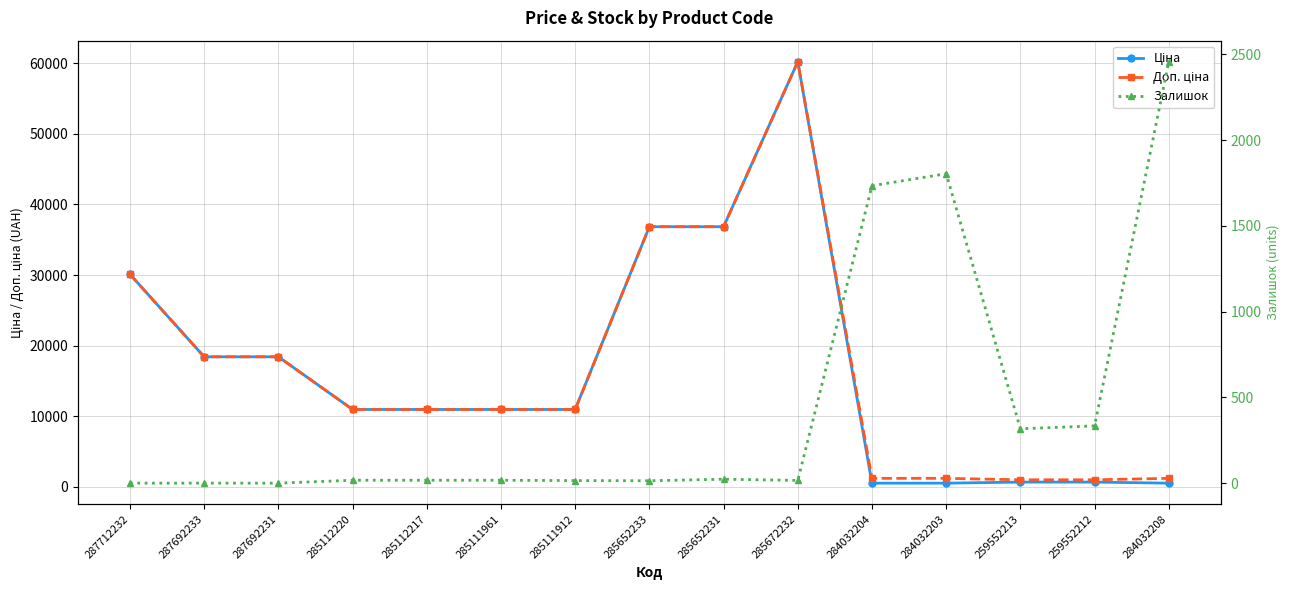

What are all the series names shown in the legend?

Ціна, Доп. ціна, Залишок